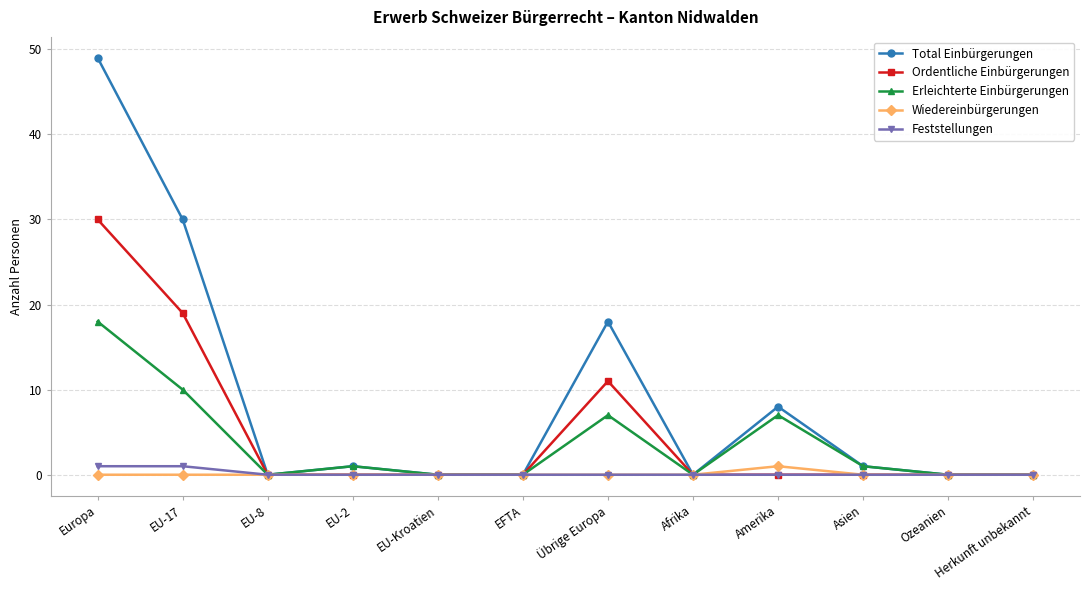

Is it true that Total Einbürgerungen equals 0 at Ozeanien?

True